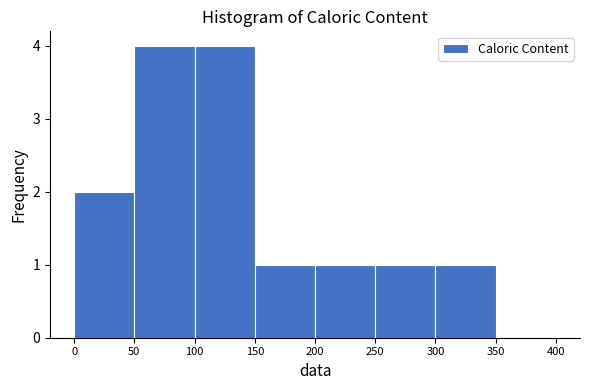

How tall is the bar that spans 150 to 200 on the x-axis? The values are not printed on the chart, so give them approximately, as read against the axis.

1